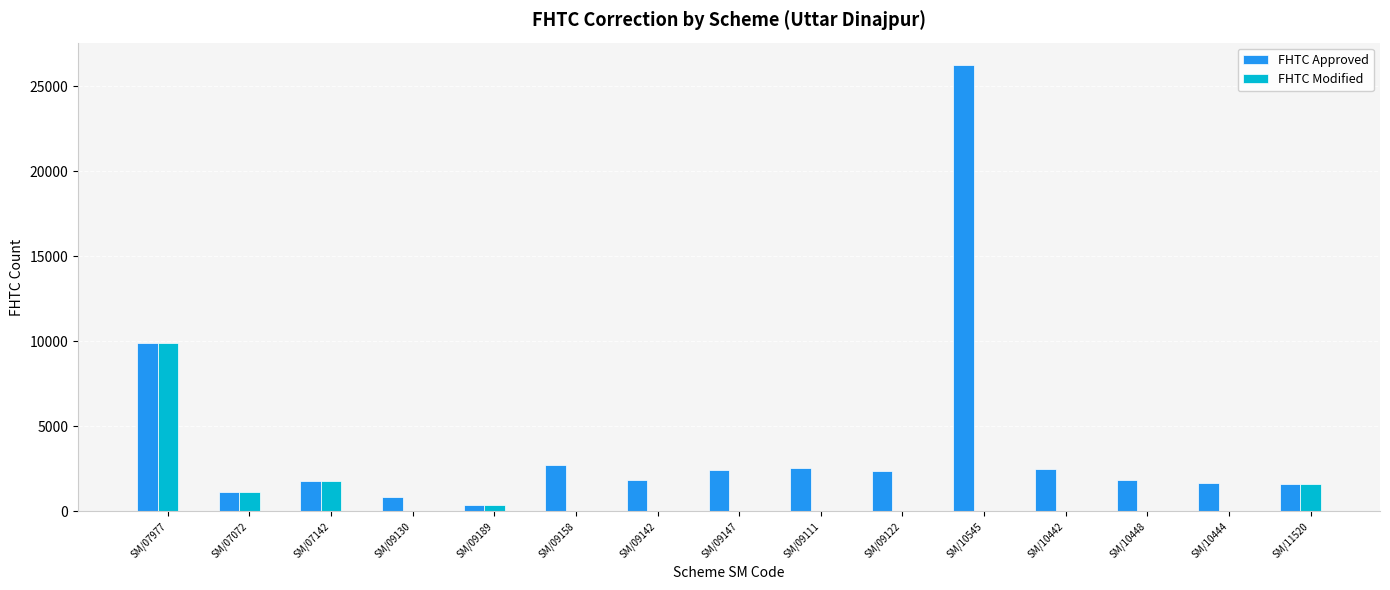

At which category is the sum across all series the highest?

SM/10545